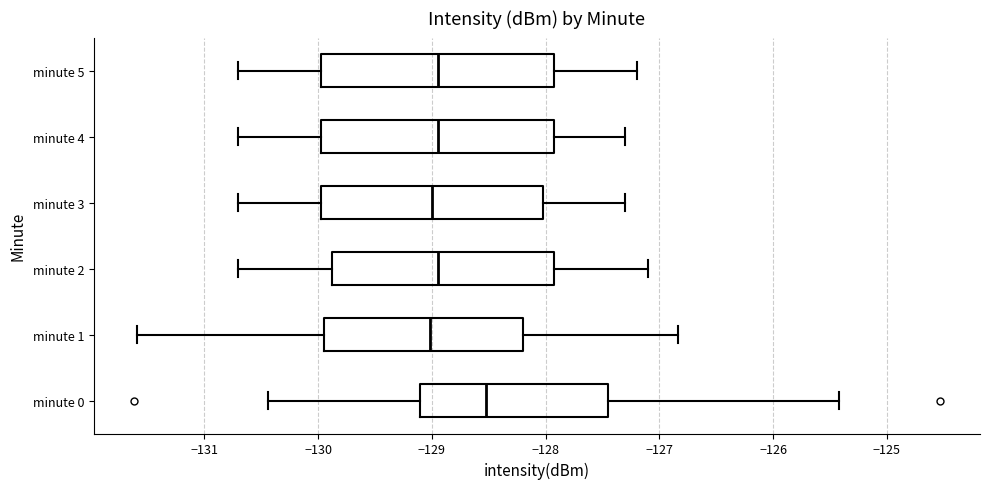

Reading bottom to top, read every box against the x-axis: the position of its median line, the range the box covers, and the ends of its whiskers. The values are not printed on the chart, so give them approximately, as read against the axis.

minute 0: median -128.5, box -129.1 to -127.4, whiskers -130.4 to -125.4
minute 1: median -129.0, box -129.9 to -128.2, whiskers -131.6 to -126.8
minute 2: median -128.9, box -129.9 to -127.9, whiskers -130.7 to -127.1
minute 3: median -129.0, box -130.0 to -128.0, whiskers -130.7 to -127.3
minute 4: median -128.9, box -130.0 to -127.9, whiskers -130.7 to -127.3
minute 5: median -128.9, box -130.0 to -127.9, whiskers -130.7 to -127.2